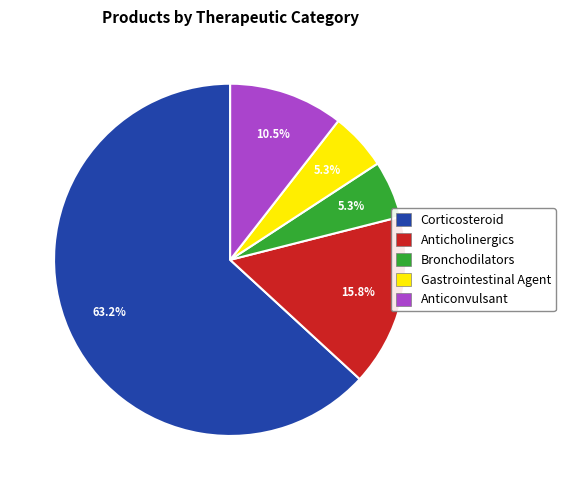

Between Corticosteroid and Anticholinergics, which is larger?

Corticosteroid